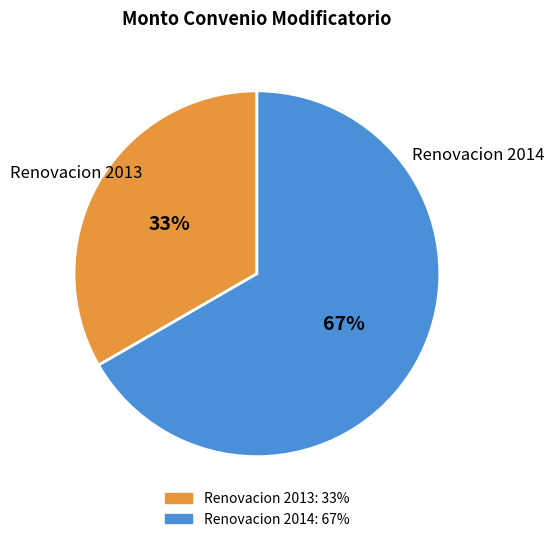

To the nearest percent, what is the average slice percentage?

50%